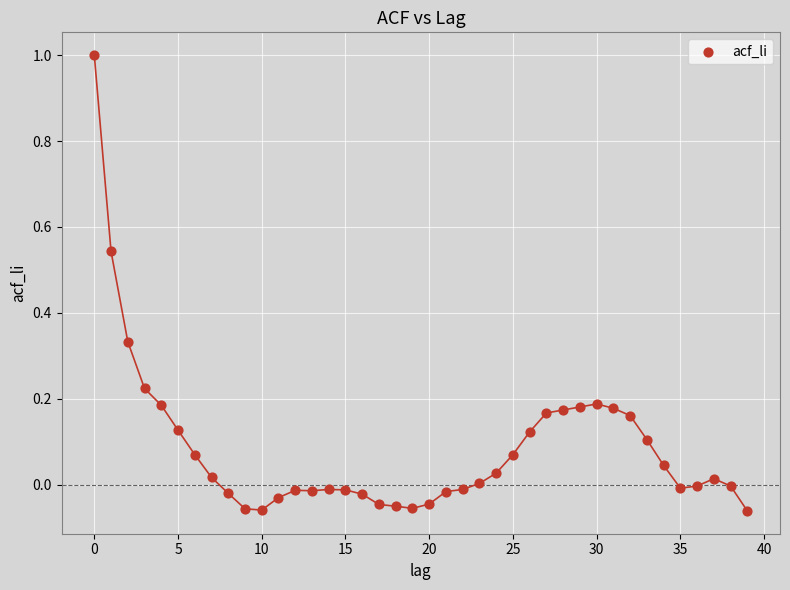

What is the range of Y values (max minus min)?

1.1